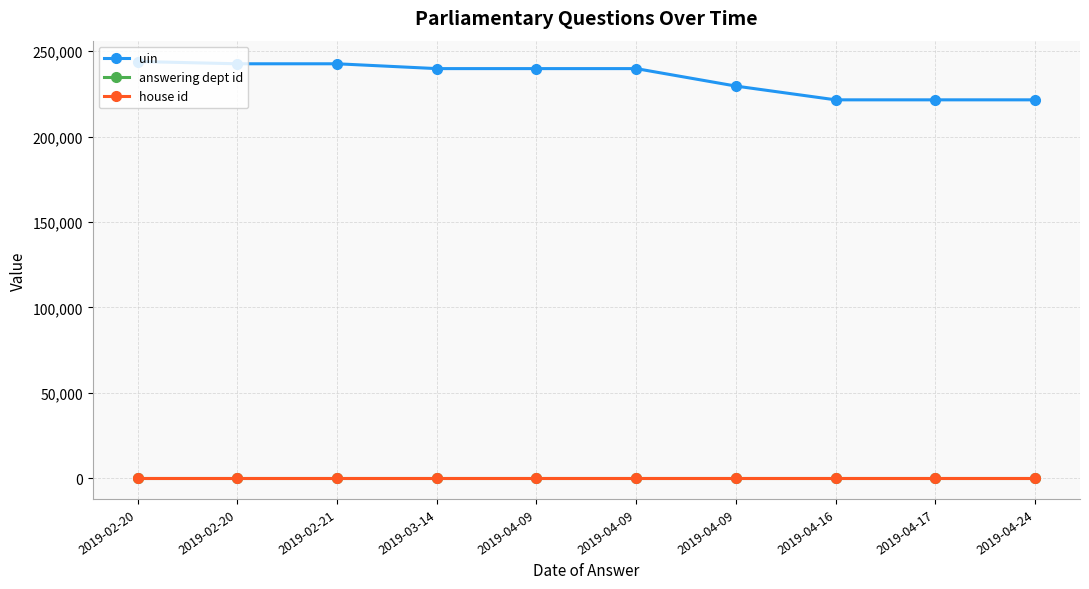

True or false: answering dept id has a value of 20 at 2019-02-20.

True